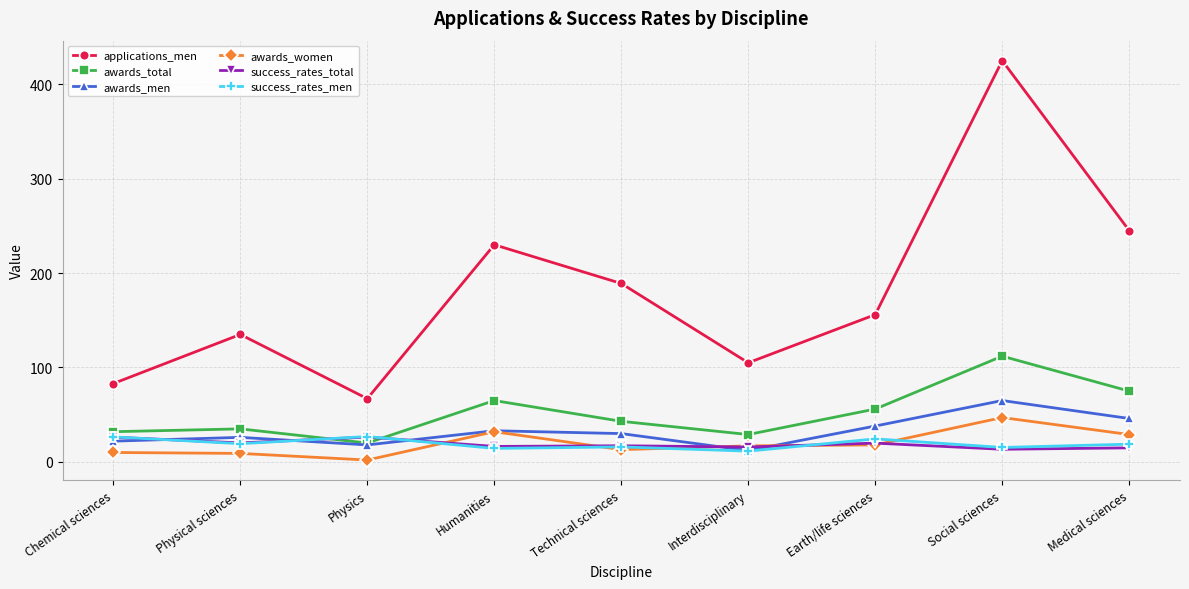

After their last crossing, which series has the higher values: awards_total or success_rates_men?

awards_total